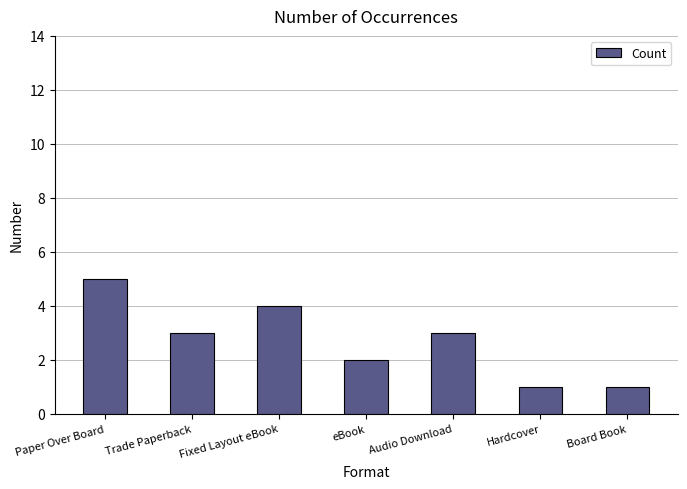

What position from the left is Board Book?

7